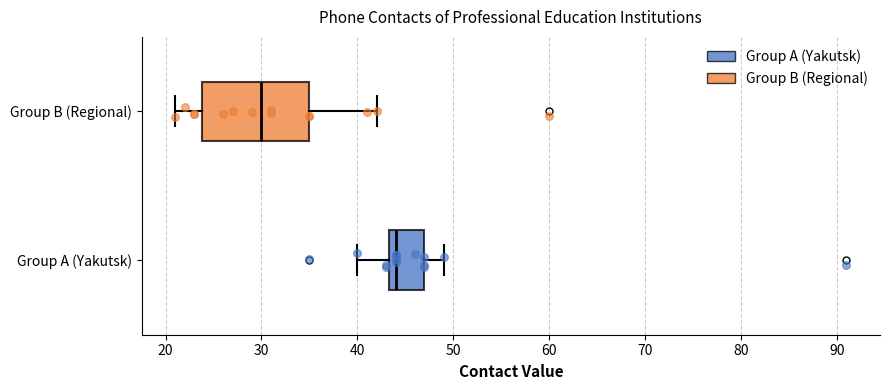

Which box's median line is the furthest to the left?

Group B (Regional)